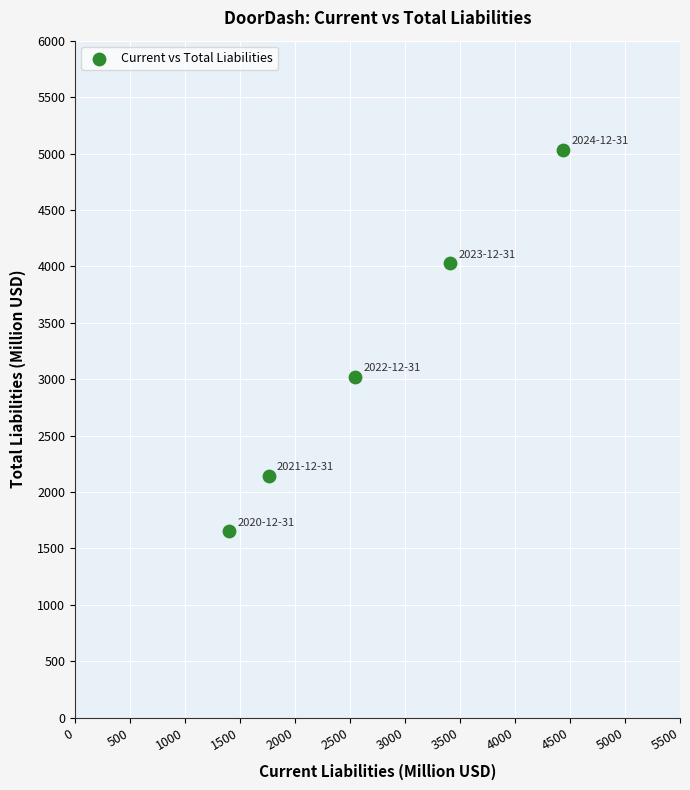

What Y value in the scatter plot is closest to 3344?

3021